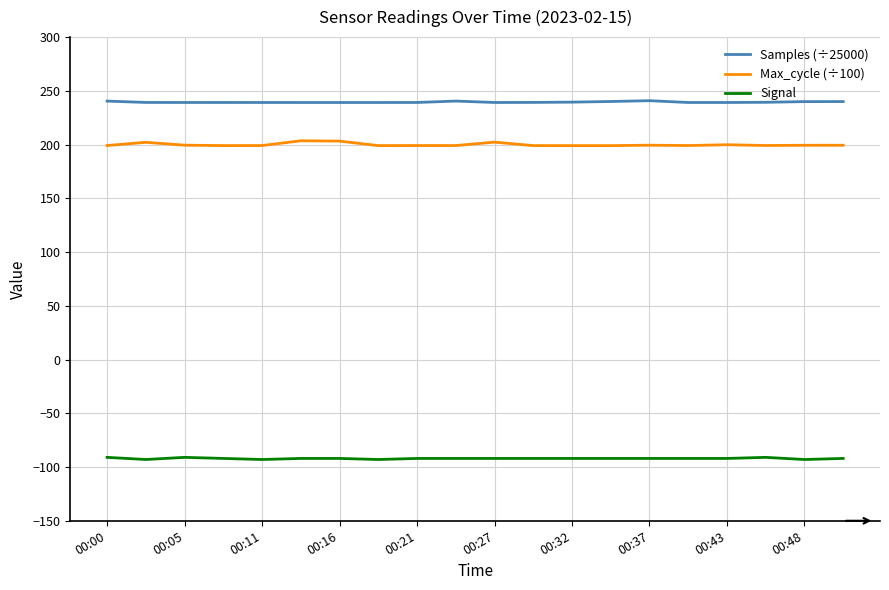

What are all the series names shown in the legend?

Samples (÷25000), Max_cycle (÷100), Signal